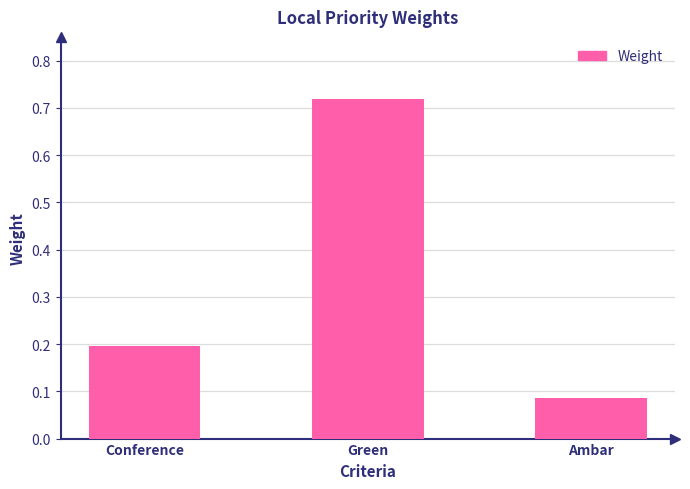

How many values are between 0 and 1?

3